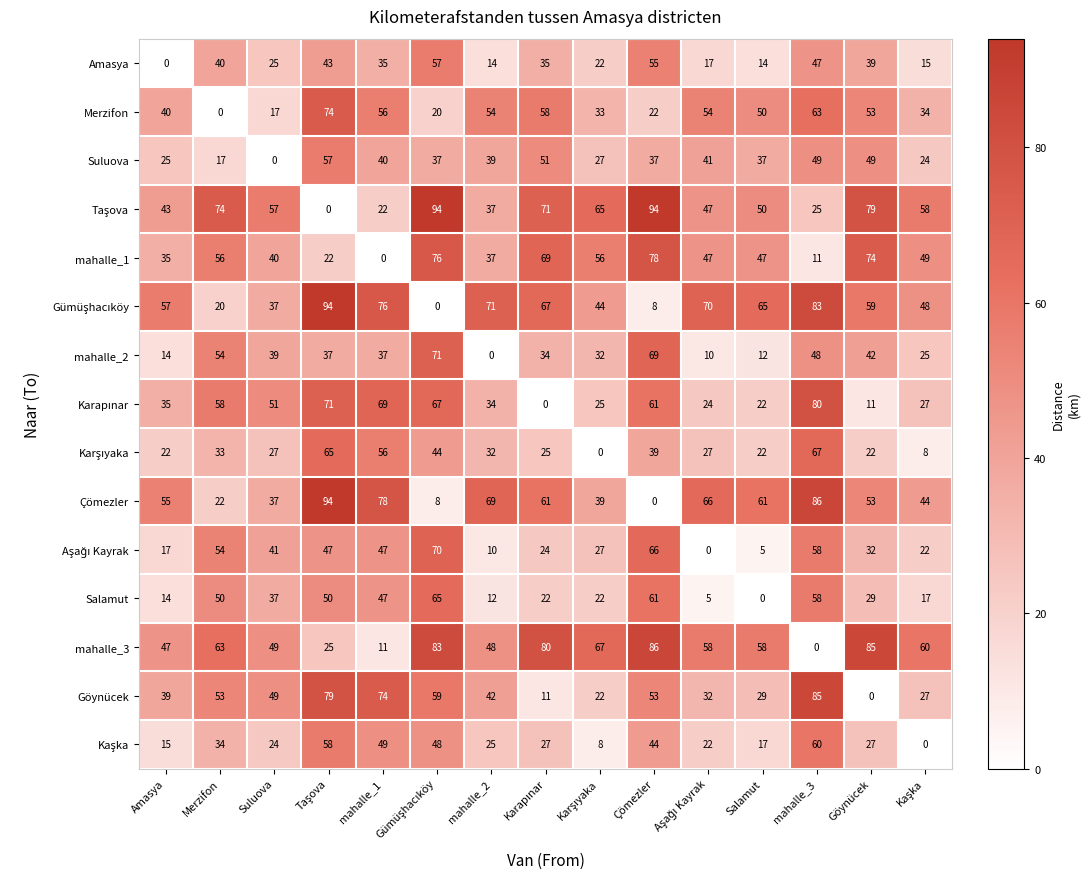

Is it true that Merzifon equals 54 at mahalle_2?

True